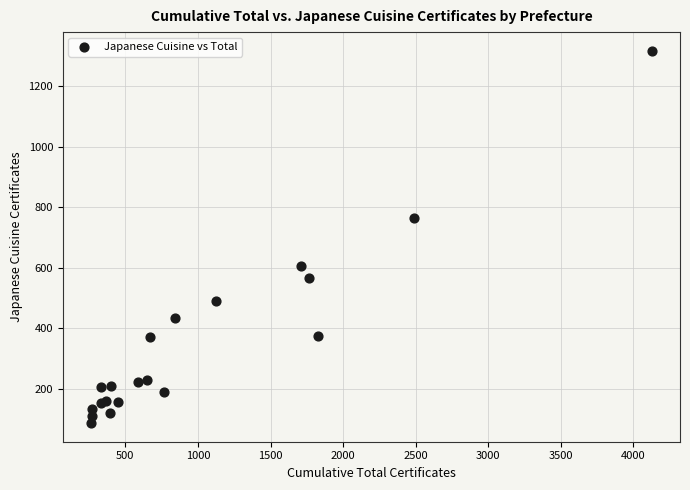

What Y value in the scatter plot is closest to 701?

764